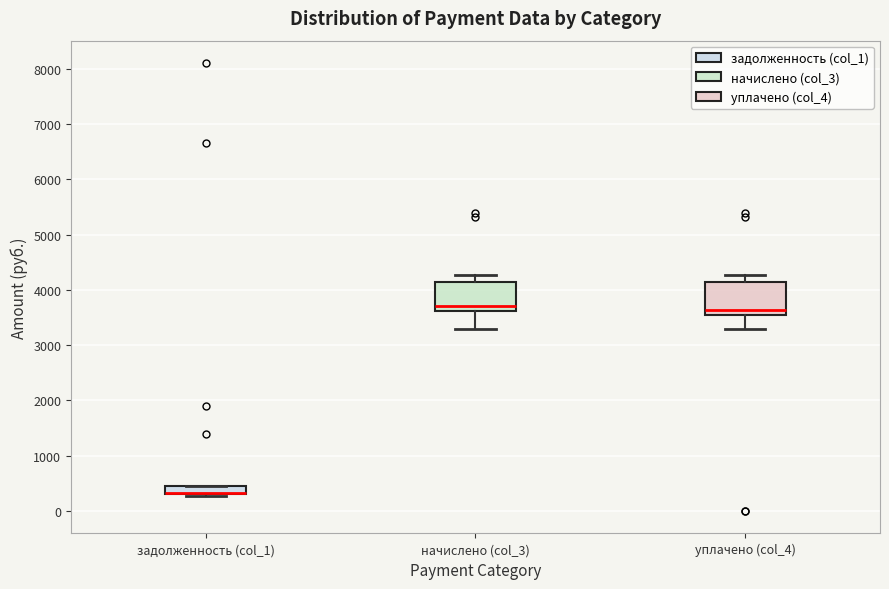

Where does the lower whisker of the box for начислено (col_3) end on the y-axis? The values are not printed on the chart, so give them approximately, as read against the axis.

3300